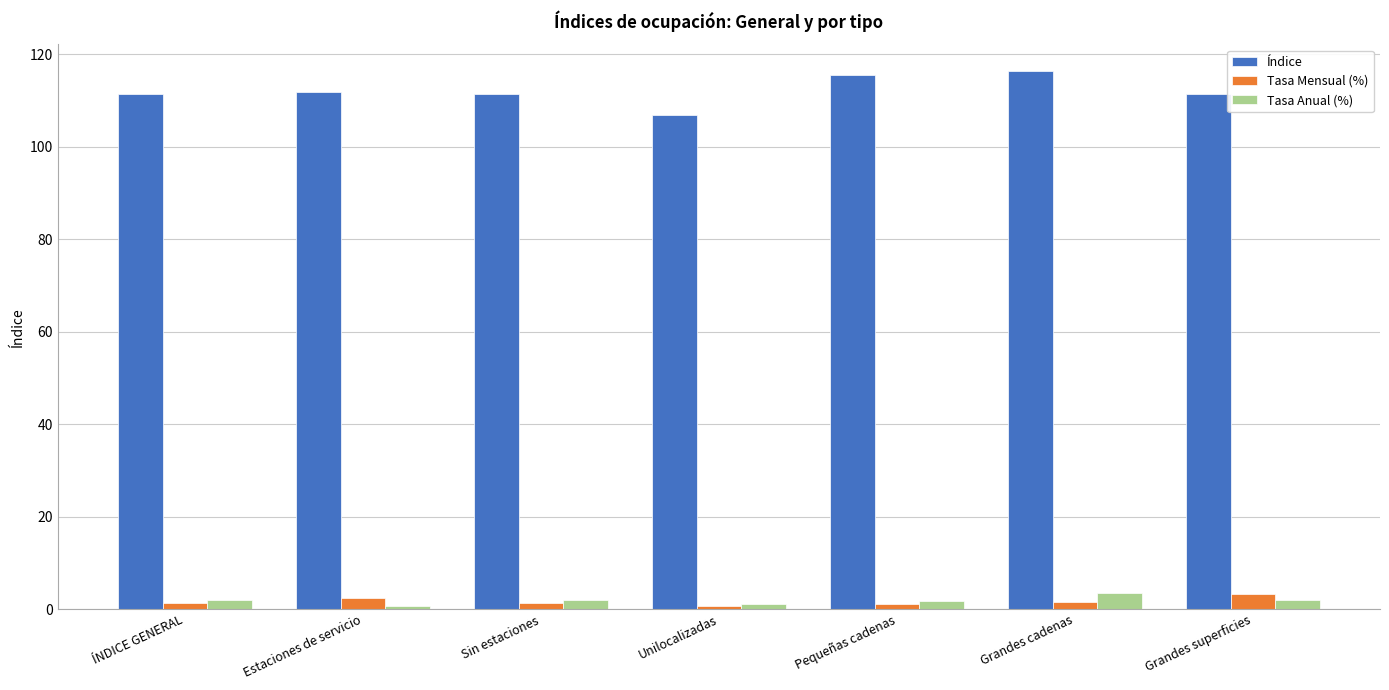

What is the maximum value shown in the chart?

116.3